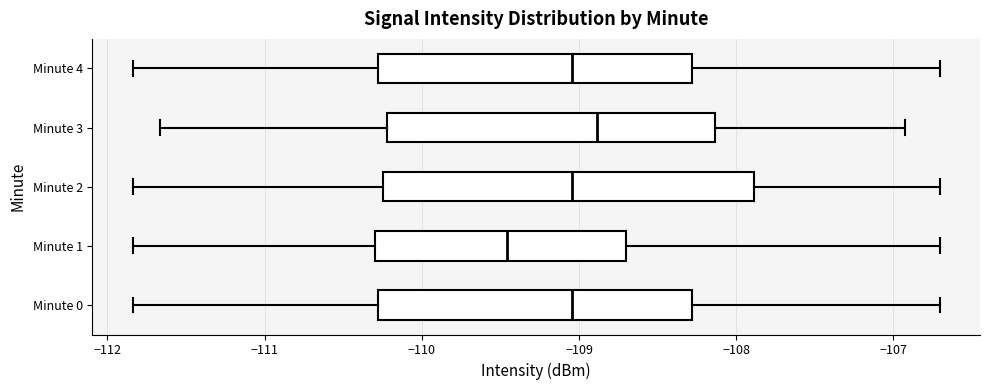

Reading bottom to top, transcribe this box plot: for each box, give where its median line is, the range the box spans, and where its two whiskers end, as read against the x-axis. The values are not printed on the chart, so give them approximately, as read against the axis.

Minute 0: median -109.0, box -110.3 to -108.3, whiskers -111.8 to -106.7
Minute 1: median -109.5, box -110.3 to -108.7, whiskers -111.8 to -106.7
Minute 2: median -109.0, box -110.2 to -107.9, whiskers -111.8 to -106.7
Minute 3: median -108.9, box -110.2 to -108.1, whiskers -111.7 to -106.9
Minute 4: median -109.0, box -110.3 to -108.3, whiskers -111.8 to -106.7